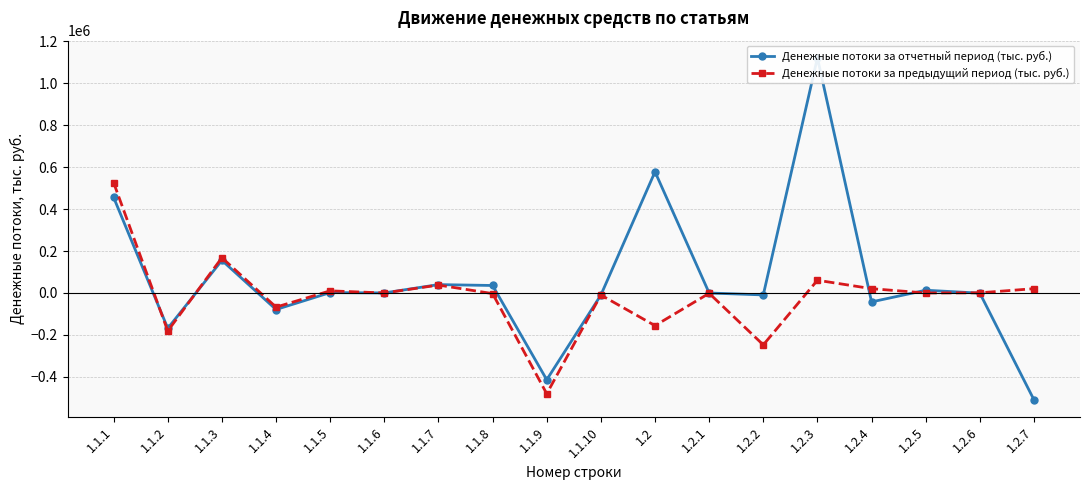

In Денежные потоки за отчетный период (тыс. руб.), how many points are higher than both neighbors (excluding endpoints)?

6